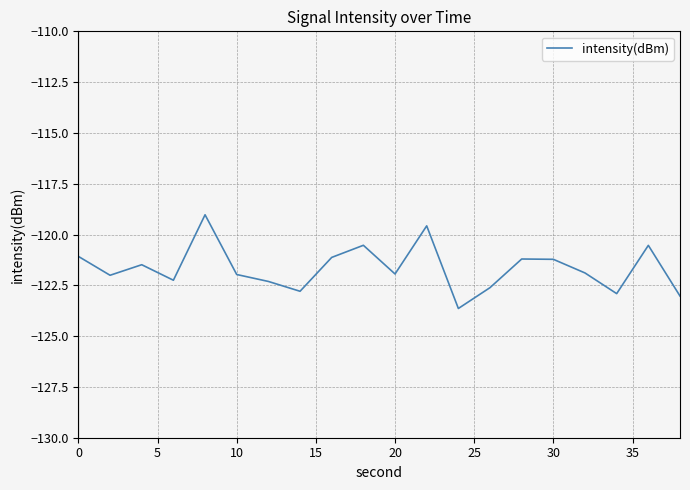

What is the greatest value displayed?

-119.0